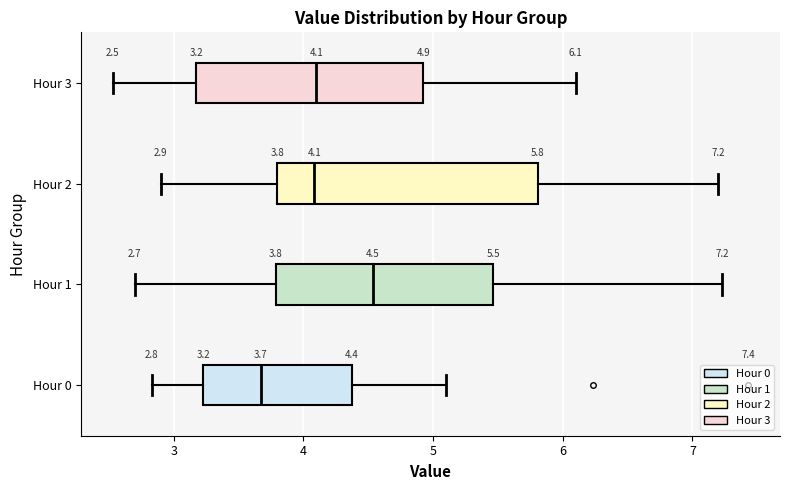

Comparing the boxes themselves (not the whiskers), which one is the widest?

Hour 2